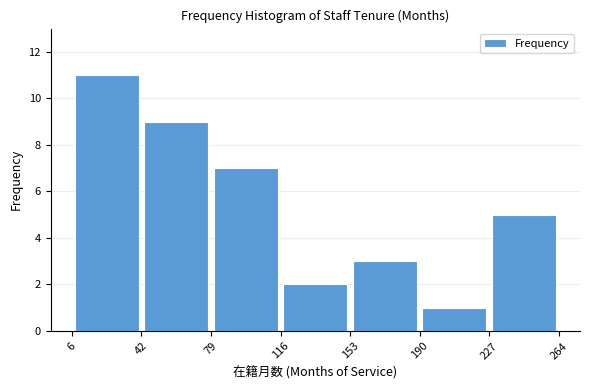

How tall is the bar that spans 42 to 79 on the x-axis? The values are not printed on the chart, so give them approximately, as read against the axis.

9